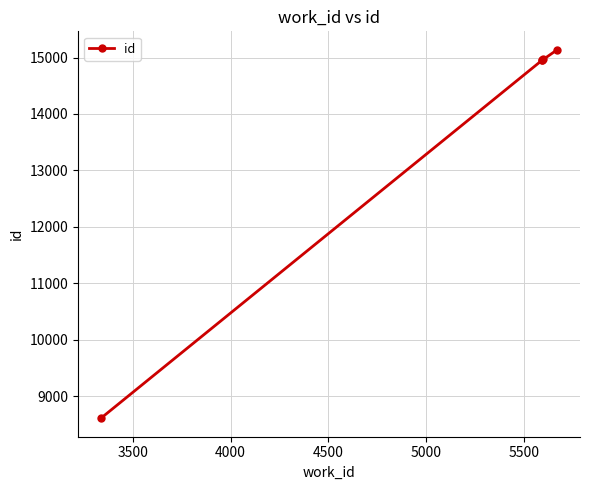

Is it true that the value at 4000 is 8472?

False